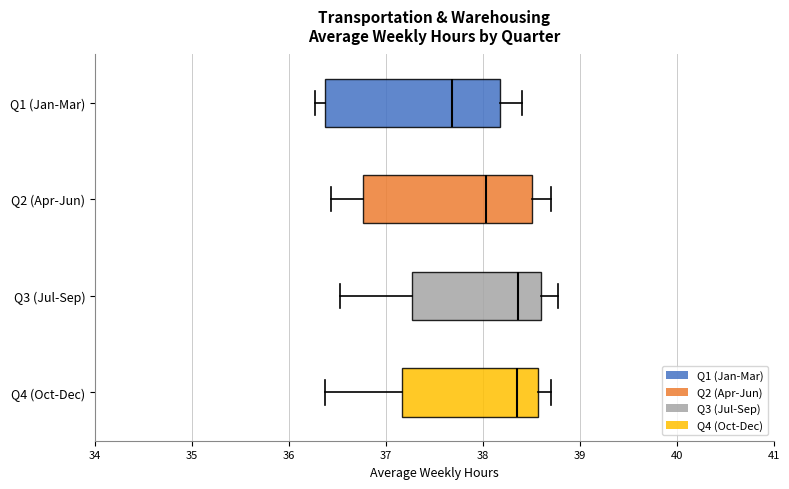

Reading bottom to top, transcribe this box plot: for each box, give where its median line is, the range the box spans, and where its two whiskers end, as read against the x-axis. The values are not printed on the chart, so give them approximately, as read against the axis.

Q4 (Oct-Dec): median 38.4, box 37.2 to 38.6, whiskers 36.4 to 38.7
Q3 (Jul-Sep): median 38.4, box 37.3 to 38.6, whiskers 36.5 to 38.8
Q2 (Apr-Jun): median 38.0, box 36.8 to 38.5, whiskers 36.4 to 38.7
Q1 (Jan-Mar): median 37.7, box 36.4 to 38.2, whiskers 36.3 to 38.4